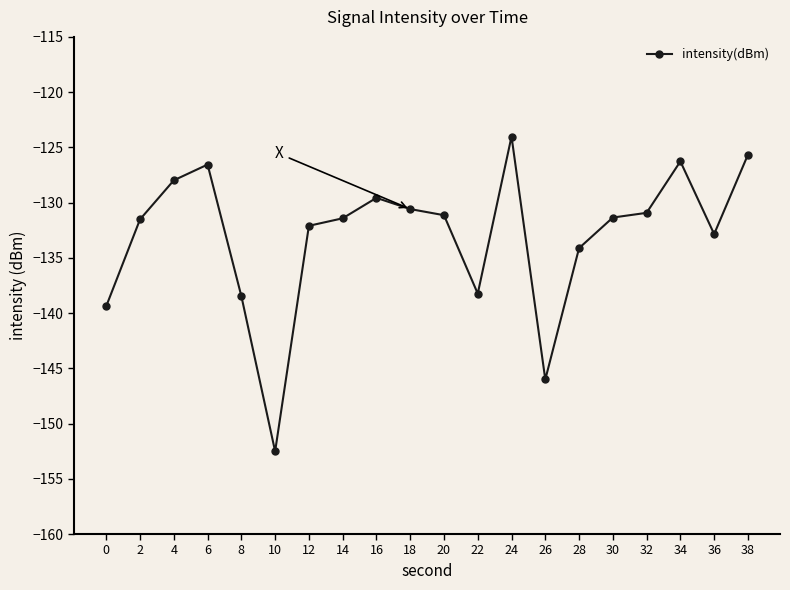

At which category does the data reach its first local valley?

10